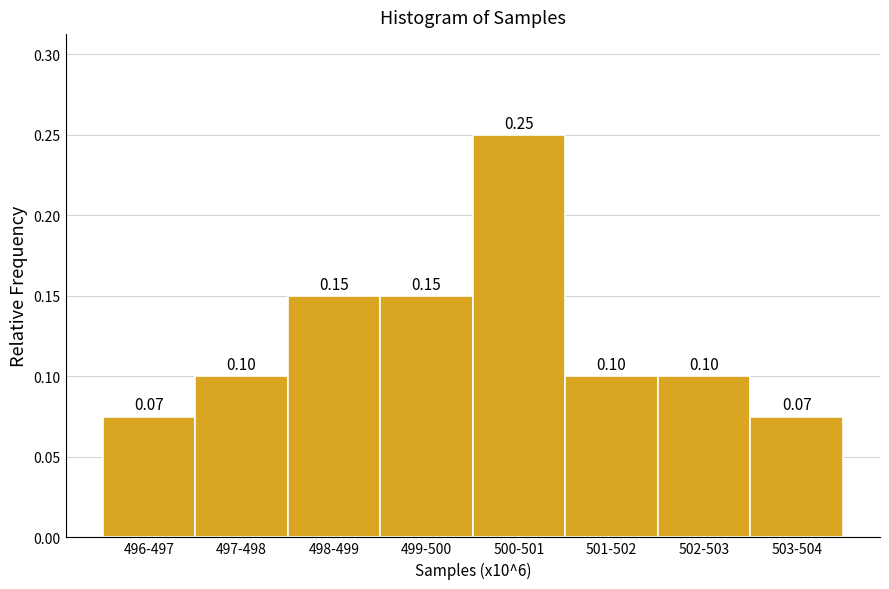

Between 499-500 and 496-497, which is larger?

499-500